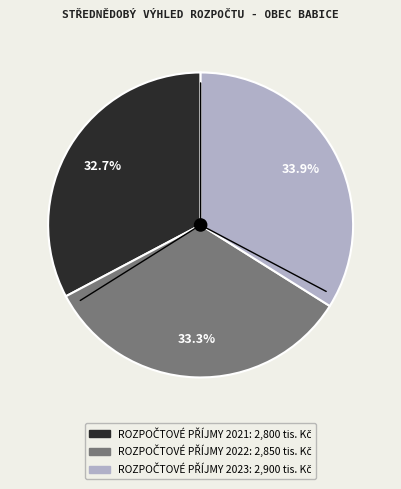

Does any single category account for the majority?

No